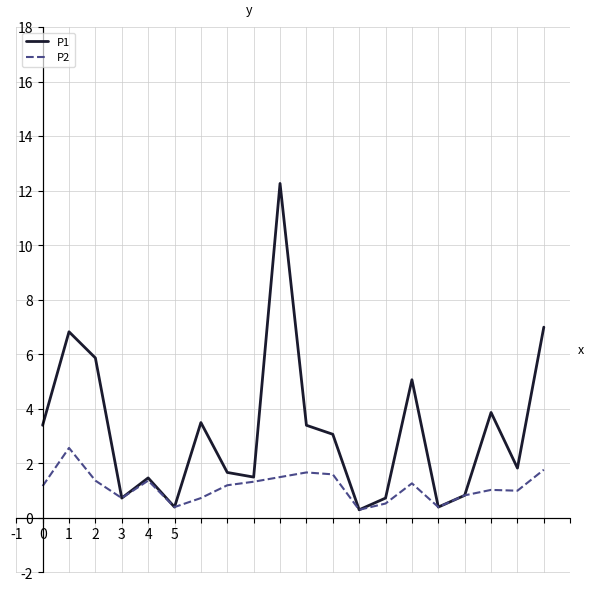

List the series in order of their overall mean, highest first.

P1, P2